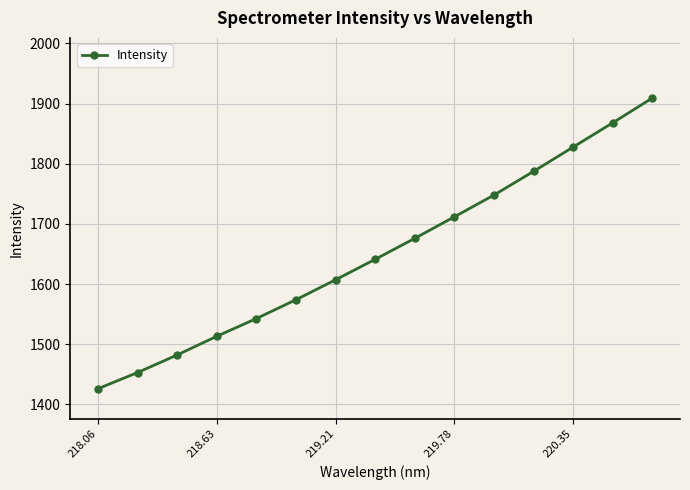

What is the sum of all values?

24768.1